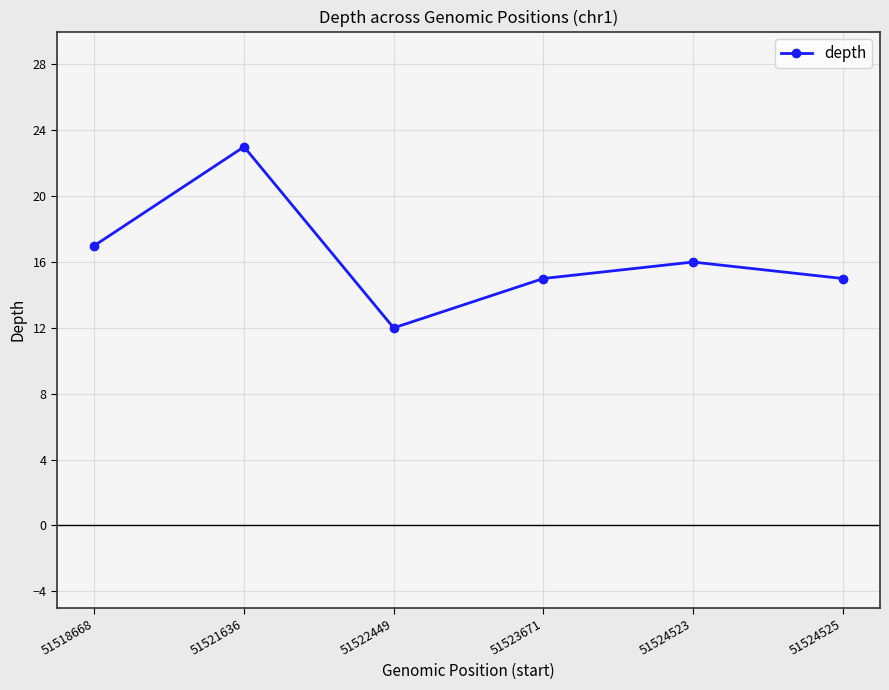

How many values are below 16?

3